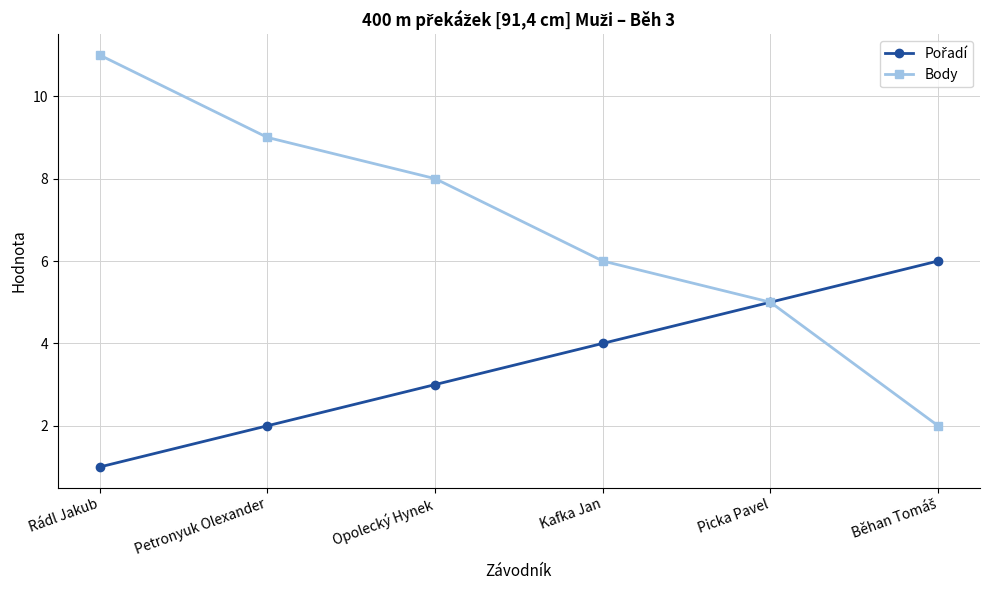

What is the greatest value displayed?

11